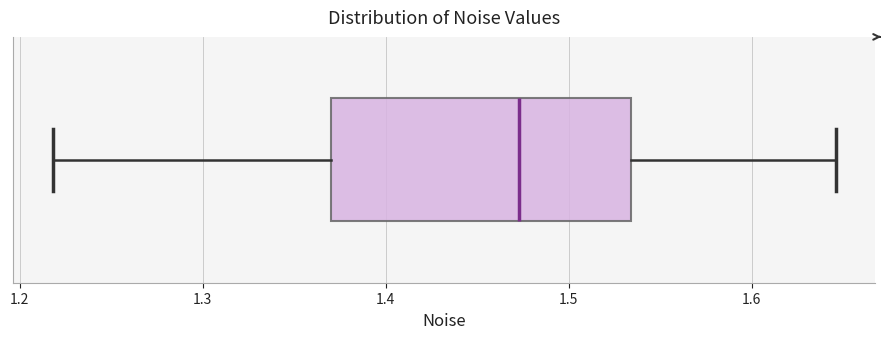

Where does the right whisker of the box end on the x-axis? The values are not printed on the chart, so give them approximately, as read against the axis.

1.65